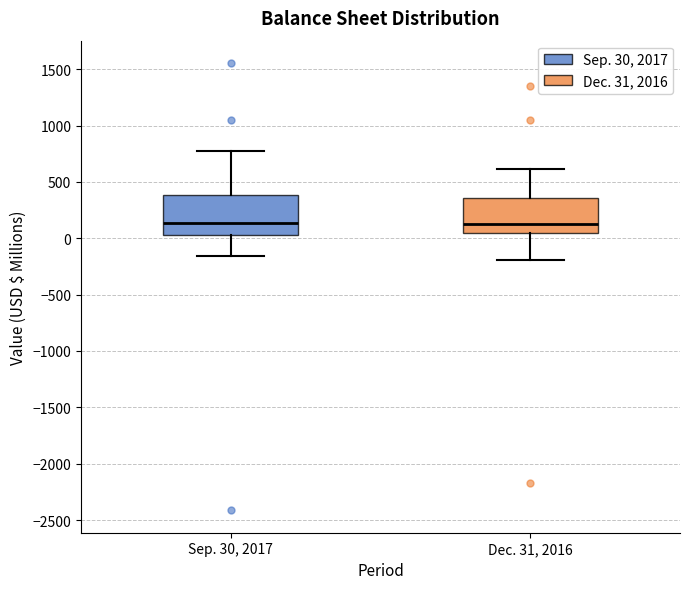

Reading left to right, read every box against the y-axis: the position of its median line, the range the box covers, and the ends of its whiskers. The values are not printed on the chart, so give them approximately, as read against the axis.

Sep. 30, 2017: median 150, box 50 to 400, whiskers -150 to 800
Dec. 31, 2016: median 150, box 50 to 350, whiskers -200 to 600